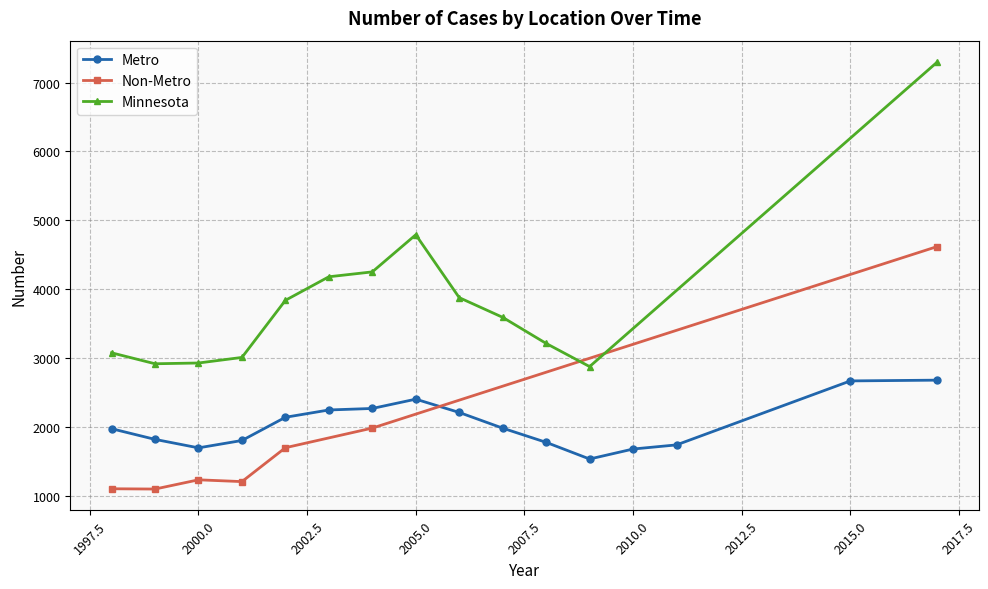

How many interior local valleys does the Metro series have?

2